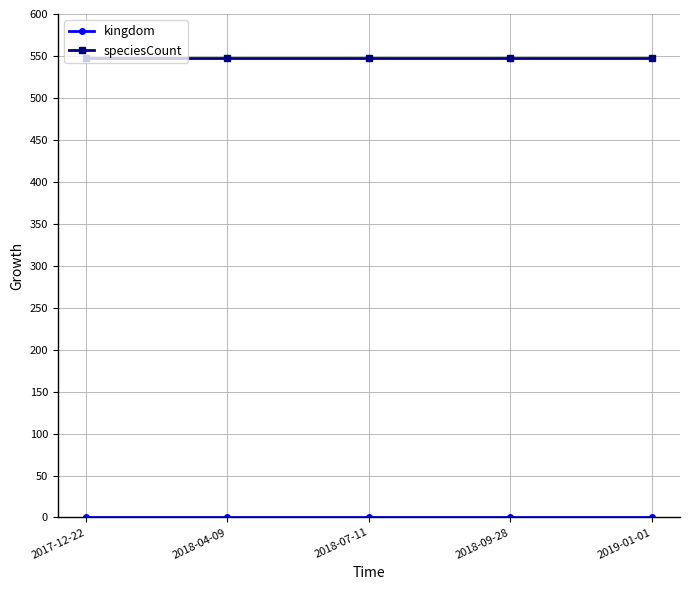

At how many categories does at least one series exceed 510?

5